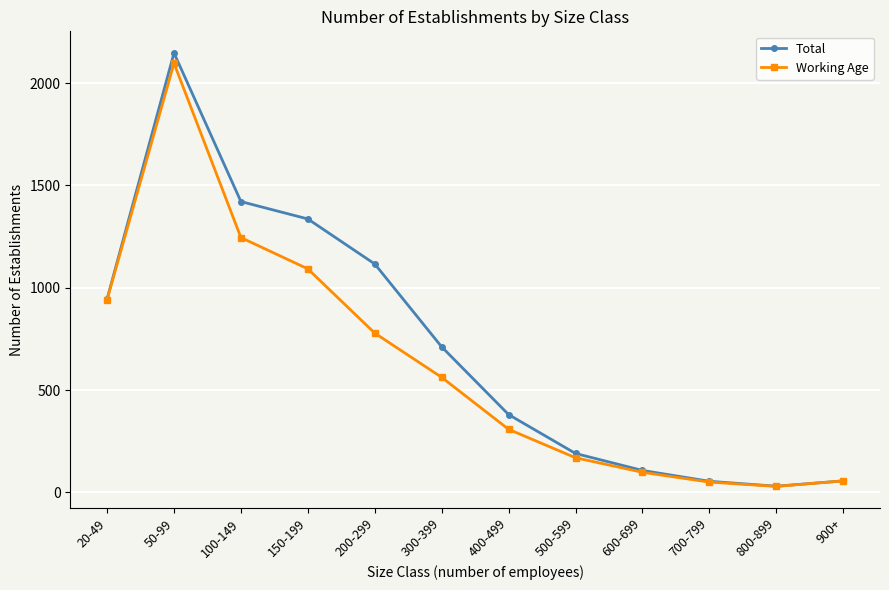

The Total series shows 1336 at 150-199. True or false?

True